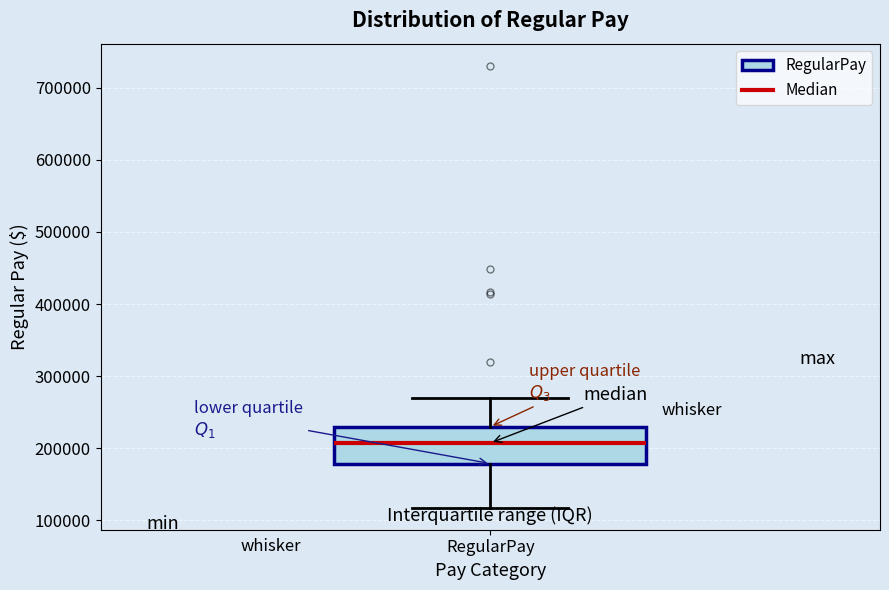

Transcribe this box plot: give where the median line is, the range the box spans, and where the two whiskers end, as read against the y-axis. The values are not printed on the chart, so give them approximately, as read against the axis.

median 210000, box 180000 to 230000, whiskers 120000 to 270000